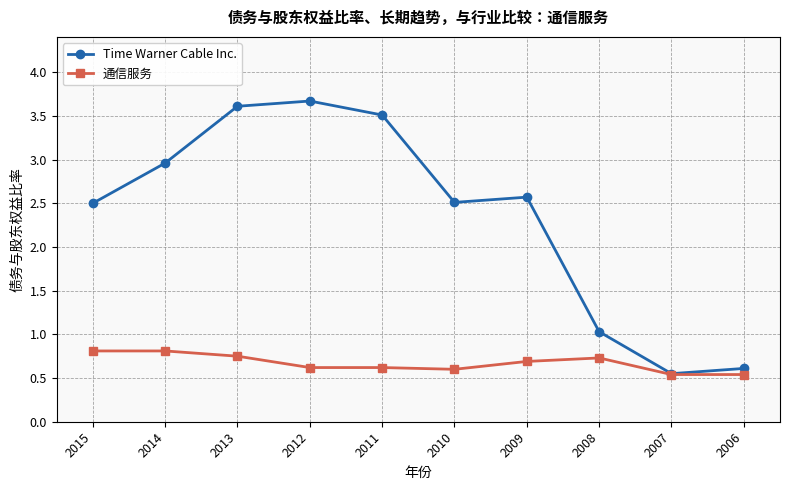

Which series has the widest spread of values?

Time Warner Cable Inc.